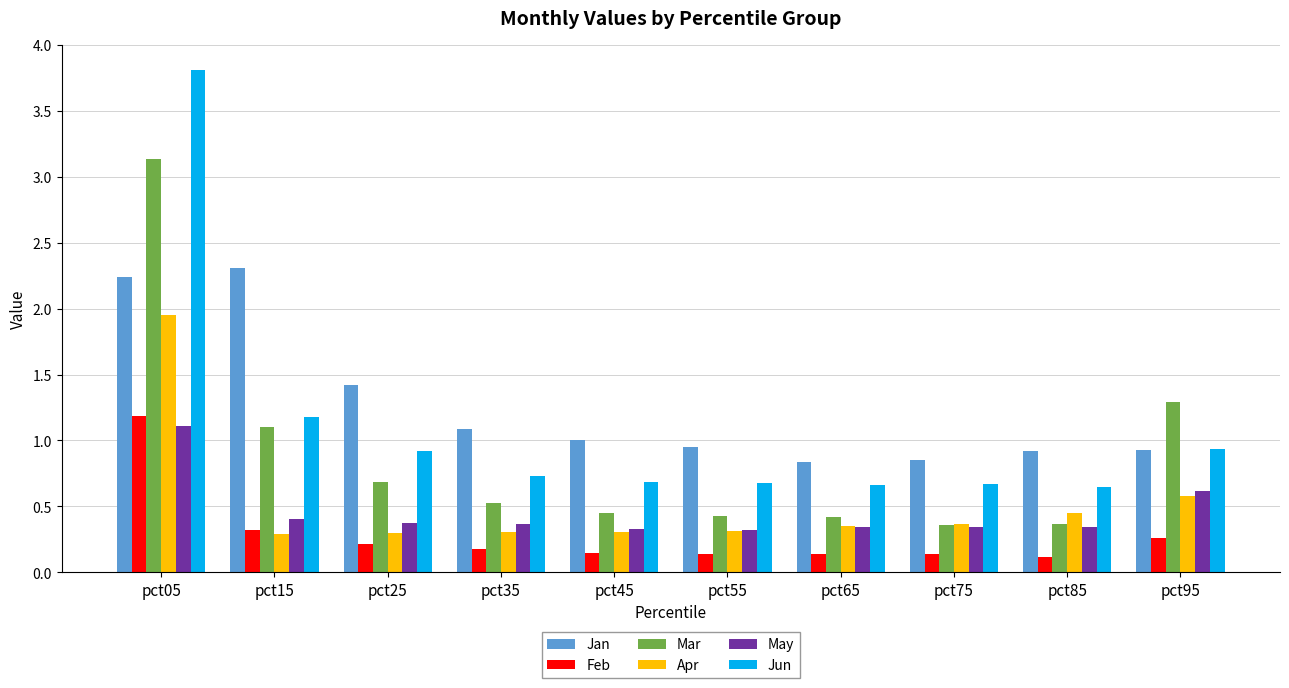

What is the difference between the maximum and minimum values in the Jan series?

1.5